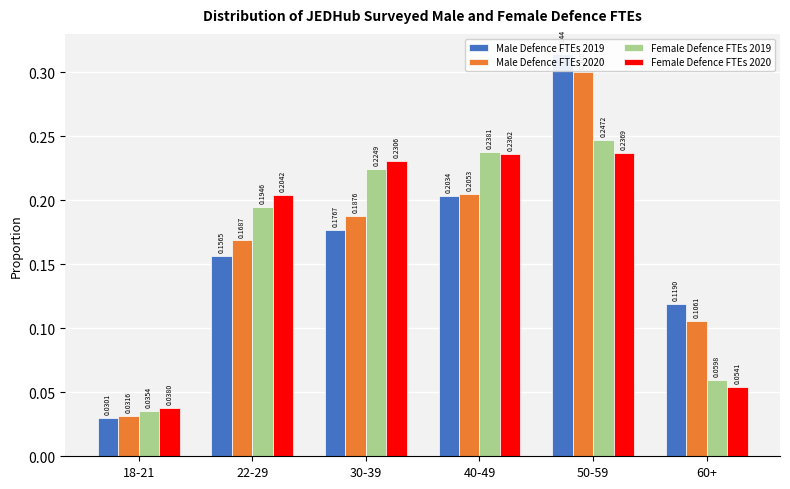

Between 22-29 and 18-21, which is larger?

22-29